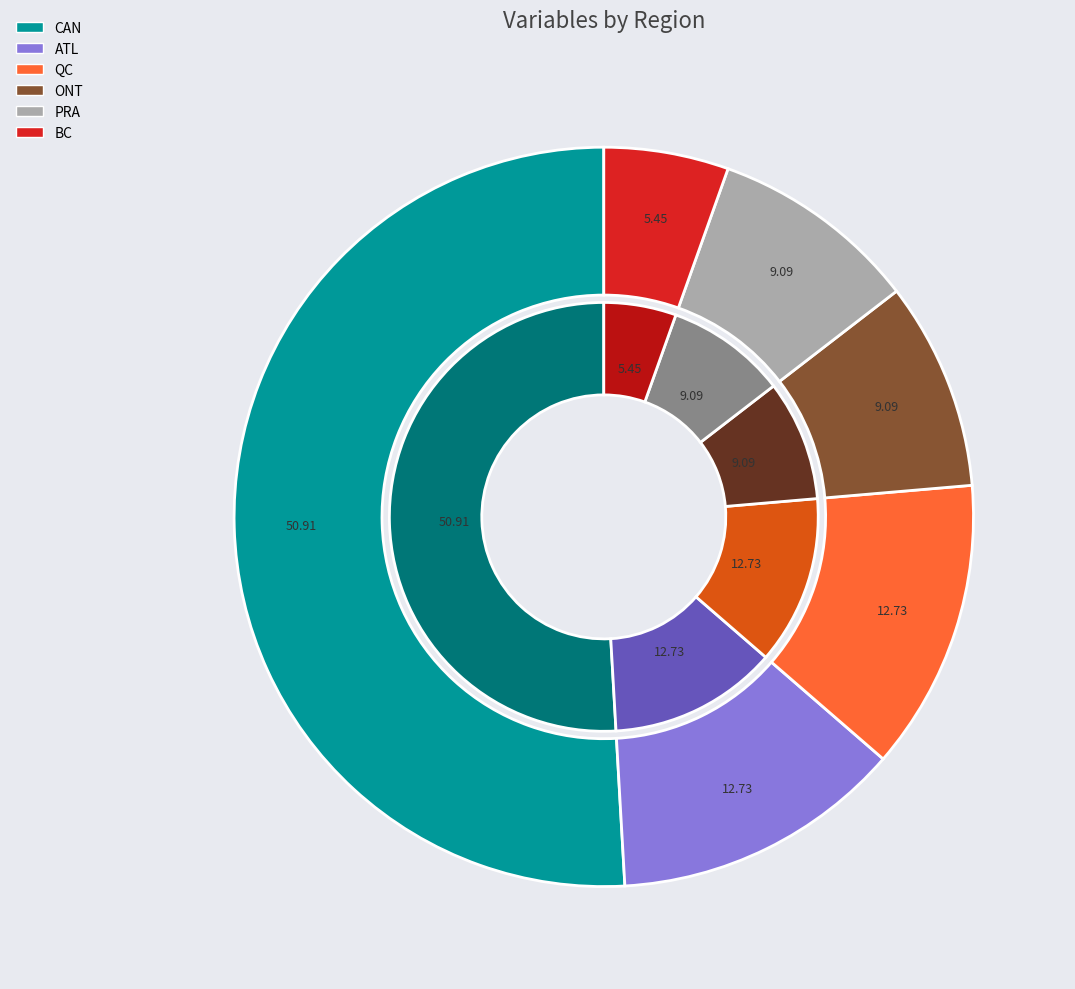

Combined, do BC and ONT account for over 50%?

No